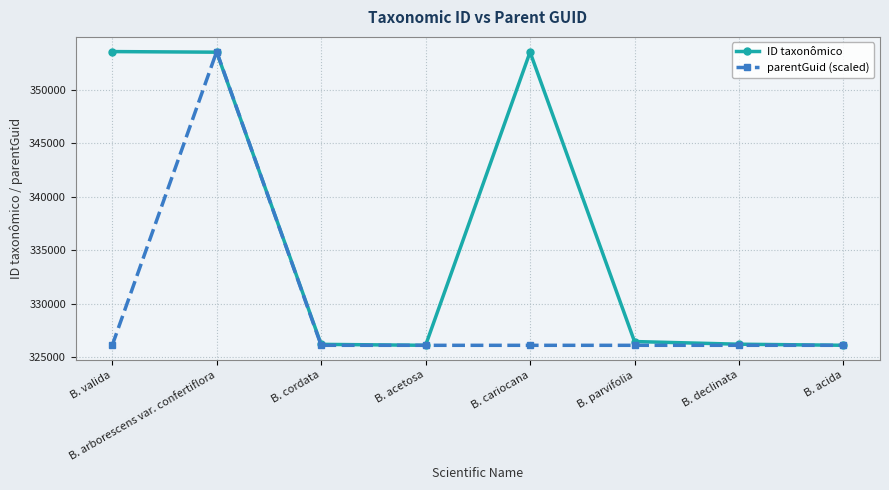

What is the average value of the ID taxonômico series?

336463